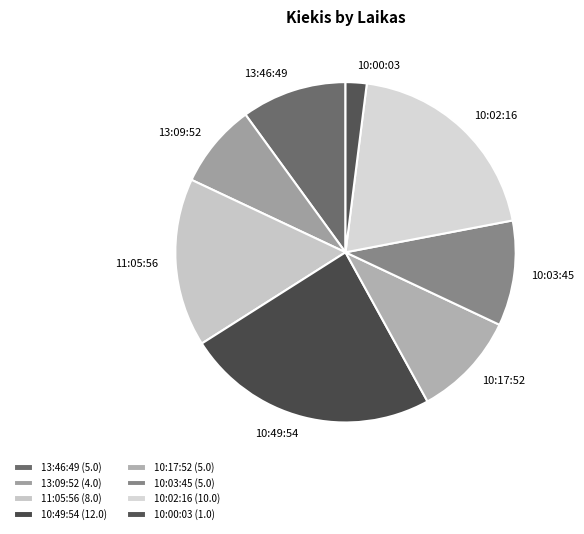

Is there any slice that represents more than half of the pie?

No